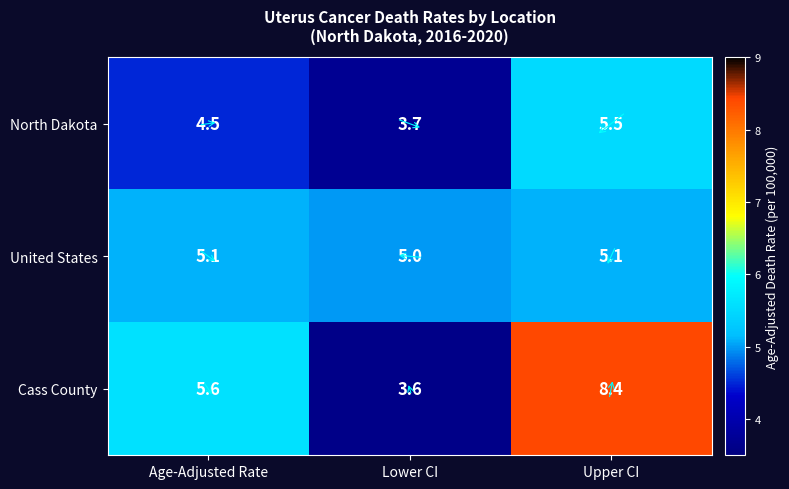

List the series in order of their peak value, lowest first.

United States, North Dakota, Cass County